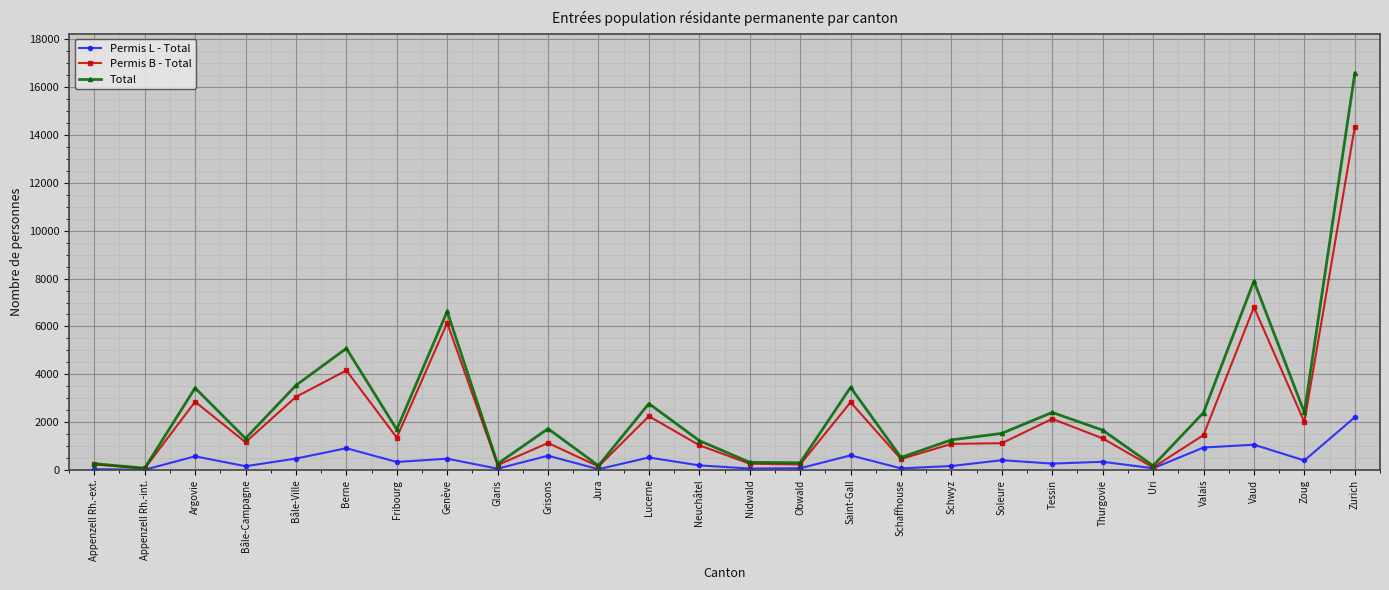

What is the sum of all Total values?

69120